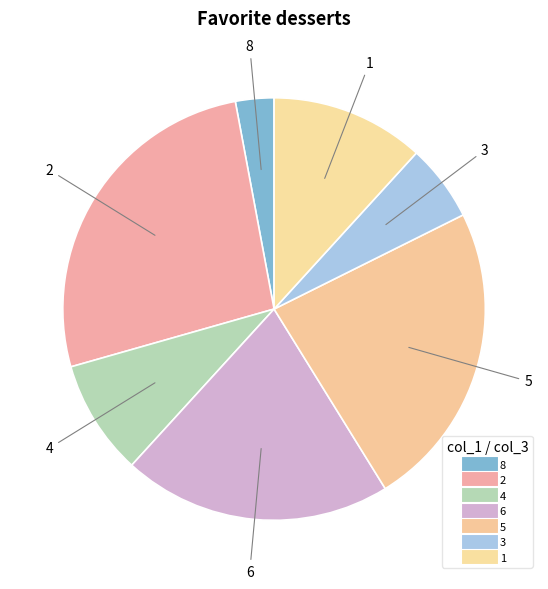

Count the number of slices in the pie.

7